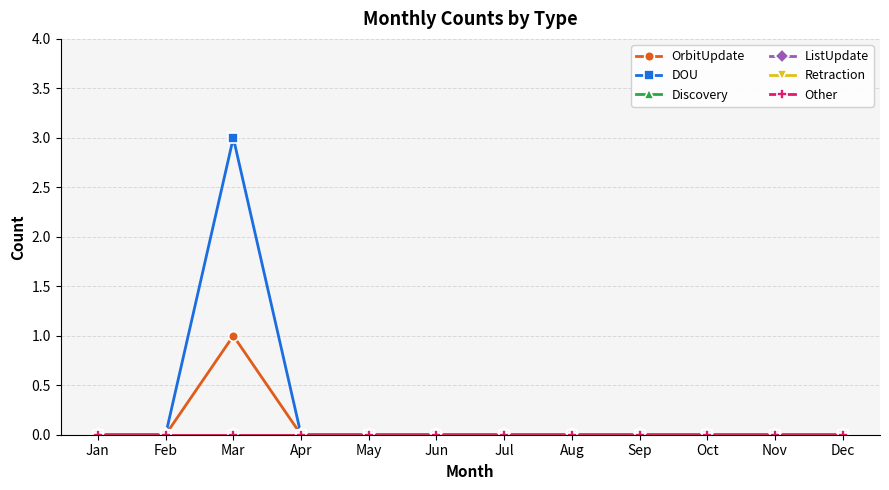

Does the chart have visible grid lines?

Yes